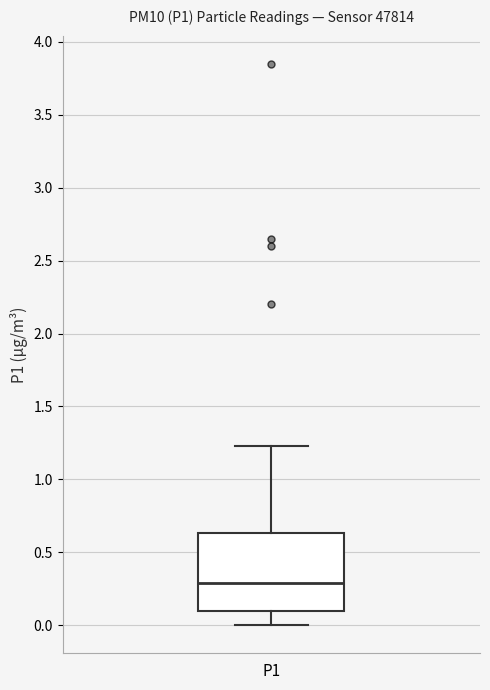

Read this box plot against the y-axis: the position of the median line, the range covered by the box, and the ends of both whiskers. The values are not printed on the chart, so give them approximately, as read against the axis.

median 0.30, box 0.10 to 0.65, whiskers 0.00 to 1.25